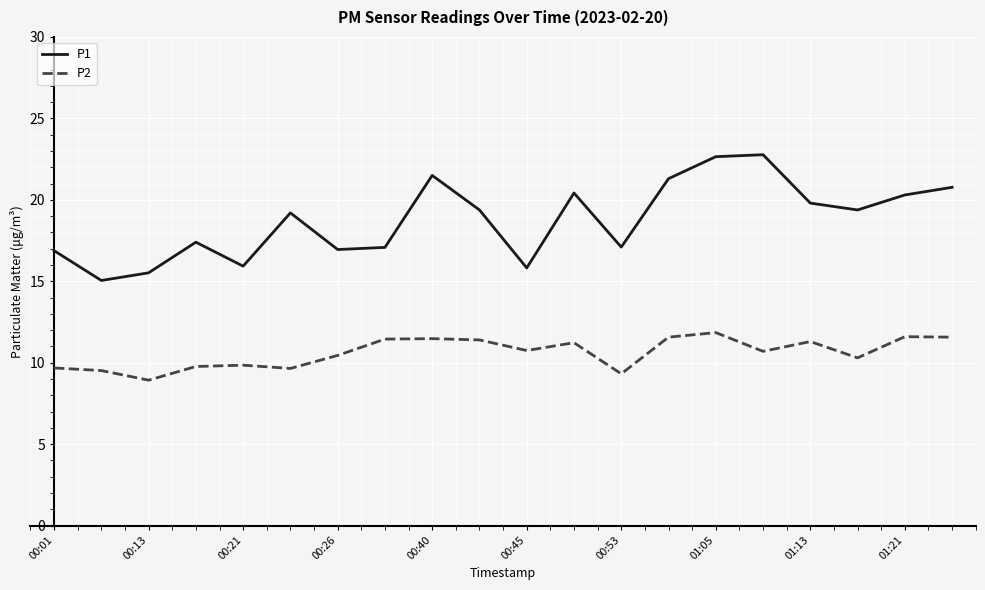

List the series in order of their overall mean, lowest first.

P2, P1